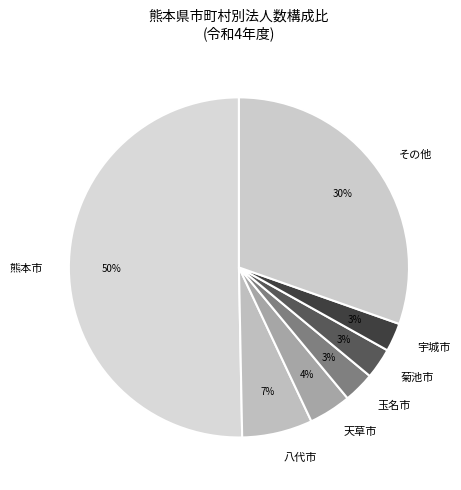

Is it true that その他 is 30% of the pie?

True